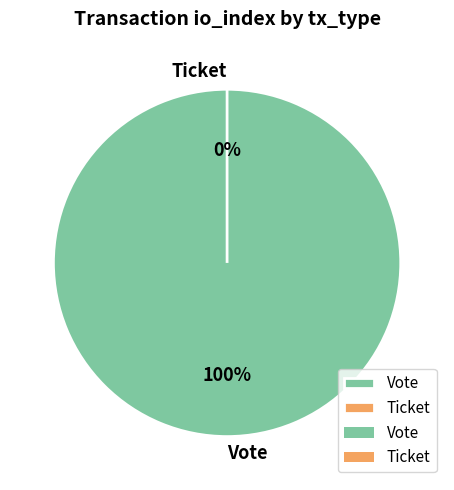

What portion of the pie excludes Ticket?

100.0%